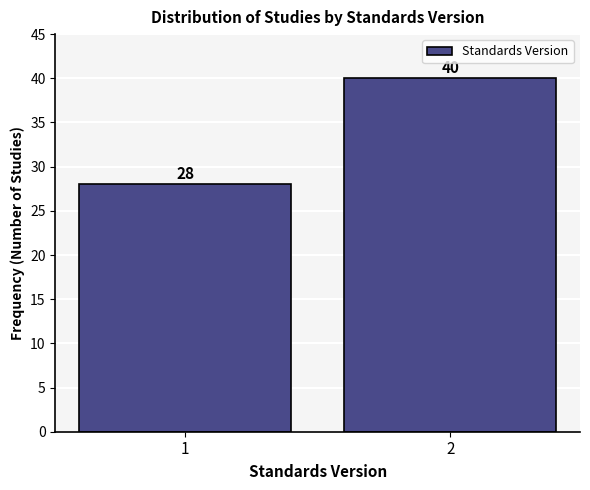

Reading left to right, extract all data points from this chart.

28	40